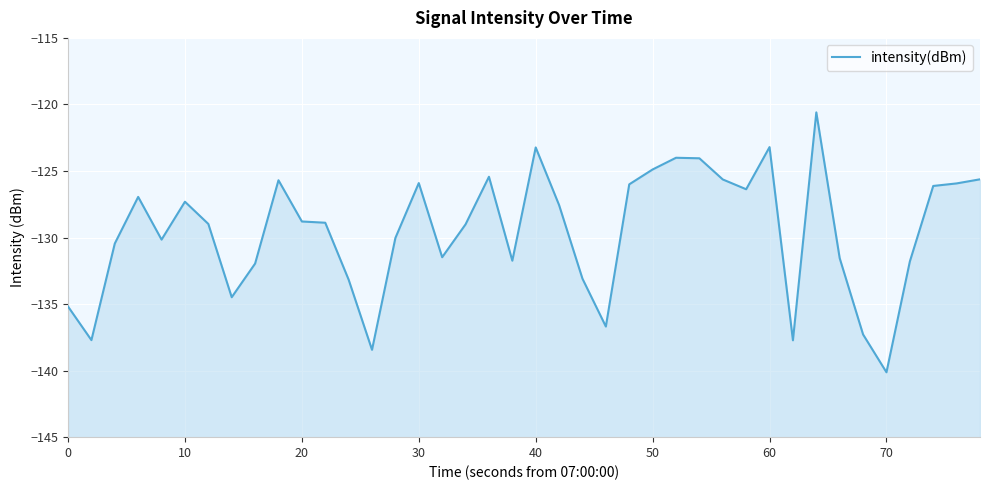

Reading right to left, list all the values displayed in this chart.

-125.6	-125.9	-126.1	-131.8	-140.1	-137.3	-131.6	-120.6	-137.7	-123.2	-126.4	-125.6	-124.0	-124.0	-124.9	-126.0	-136.7	-133.1	-127.6	-123.2	-131.7	-125.4	-129.0	-131.5	-125.9	-130.0	-138.4	-133.2	-128.9	-128.8	-125.7	-132.0	-134.5	-129.0	-127.3	-130.2	-126.9	-130.5	-137.7	-135.2